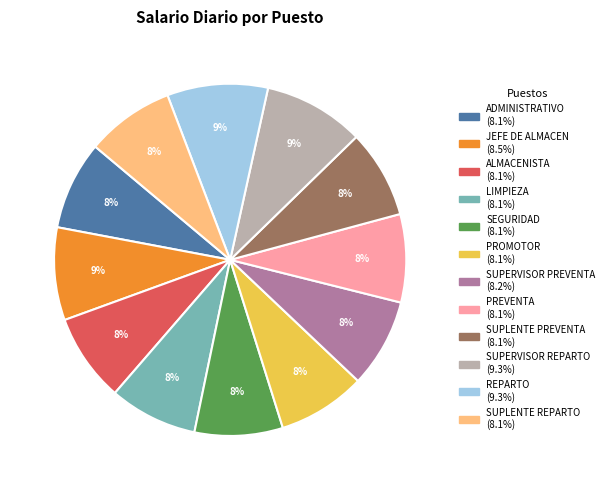

To the nearest percent, what portion does JEFE DE ALMACEN represent?

9%